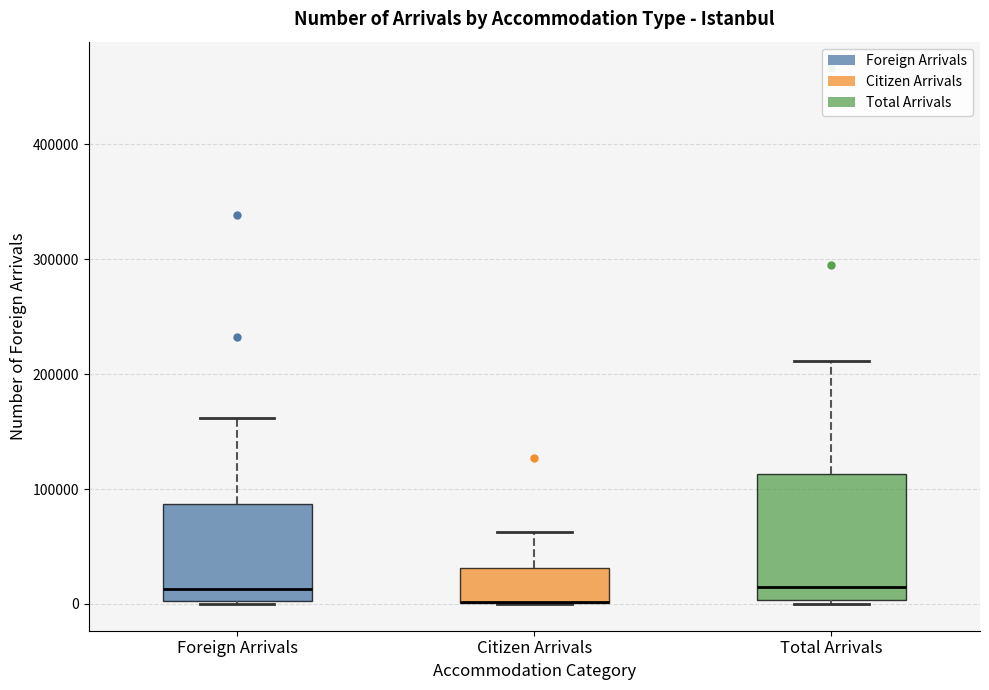

Reading left to right, read every box against the y-axis: the position of its median line, the range the box covers, and the ends of its whiskers. The values are not printed on the chart, so give them approximately, as read against the axis.

Foreign Arrivals: median 10000, box 0 to 90000, whiskers 0 to 160000
Citizen Arrivals: median 0 (drawn on the box's lower edge), box 0 to 30000, whiskers 0 to 60000
Total Arrivals: median 20000, box 0 to 110000, whiskers 0 to 210000